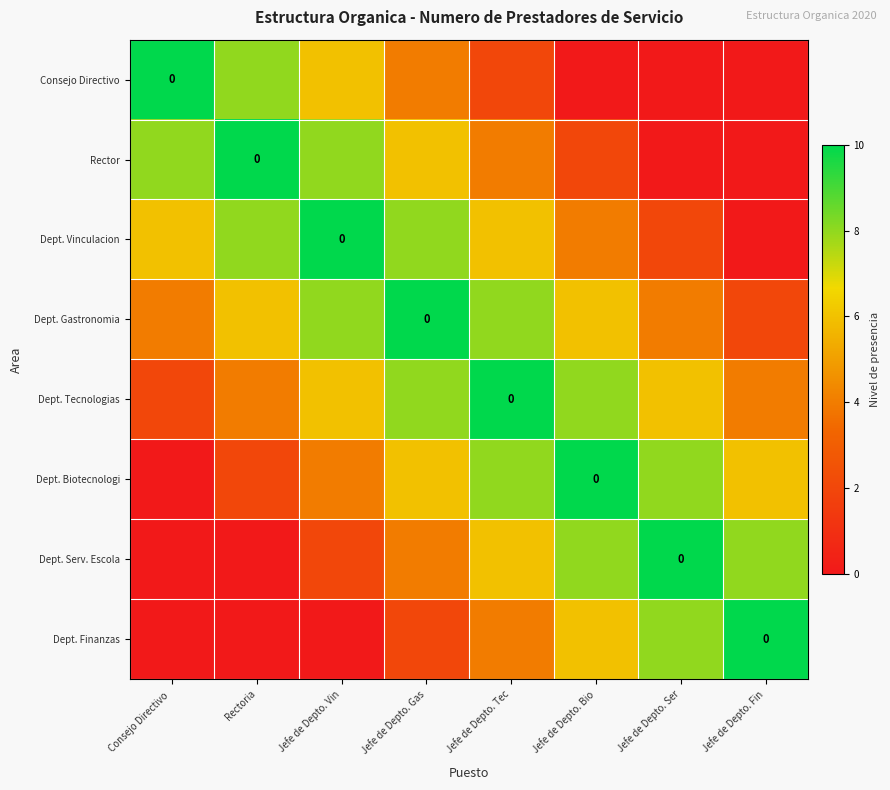

Is it true that Dept. Tecnologias equals 6 at Jefe de Depto. Vin?

True